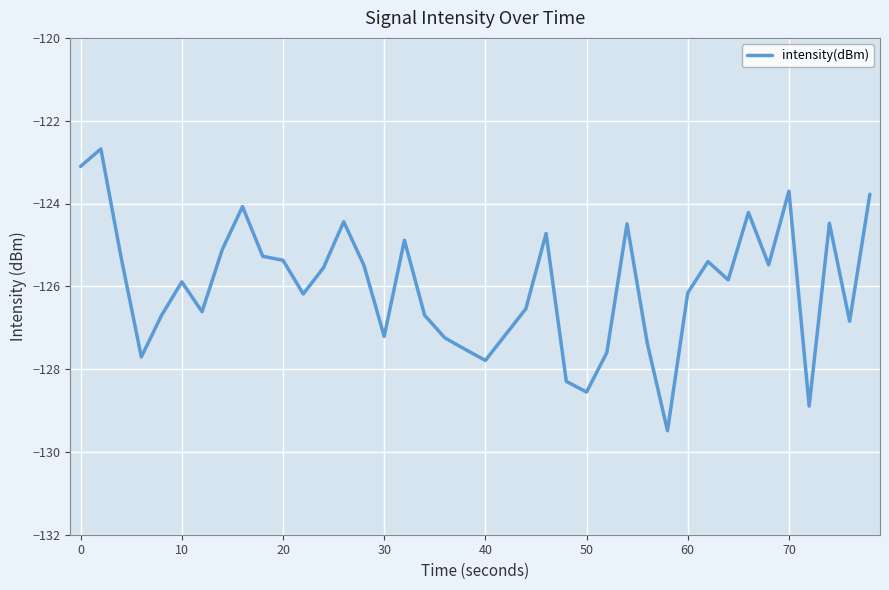

Does the chart have visible grid lines?

Yes